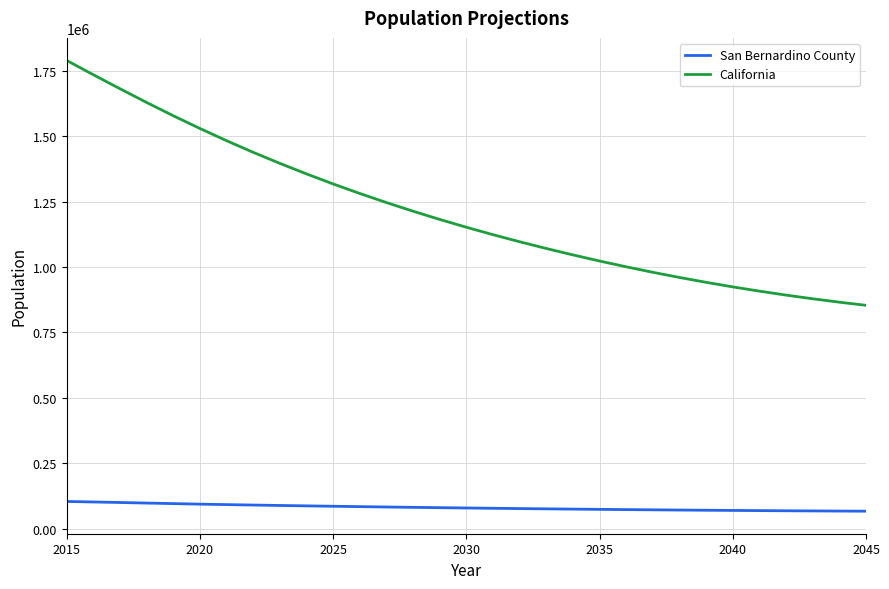

True or false: San Bernardino County and California intersect in this chart.

False